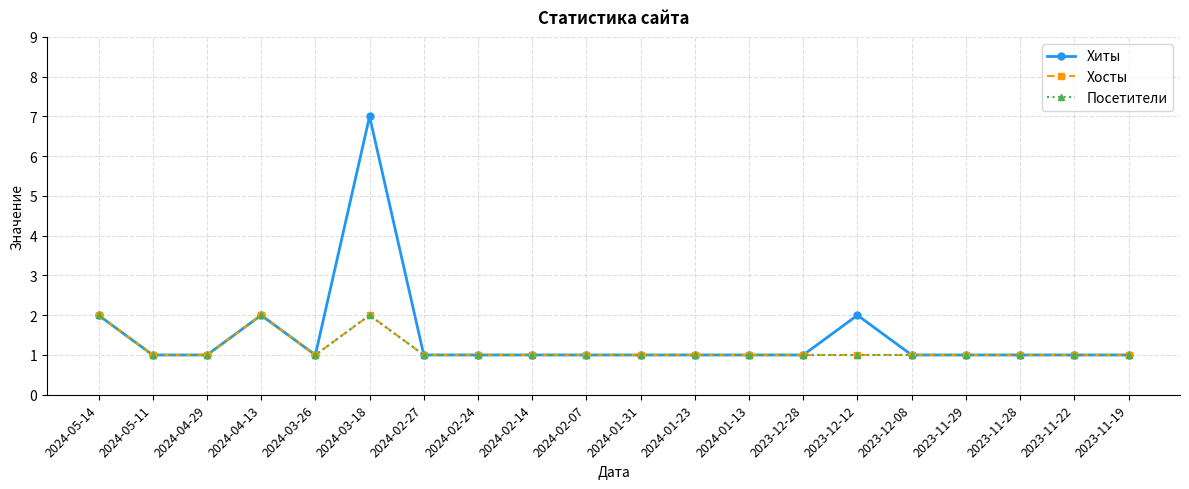

What is the difference between the Хиты values at 2023-11-22 and 2024-03-18?

6